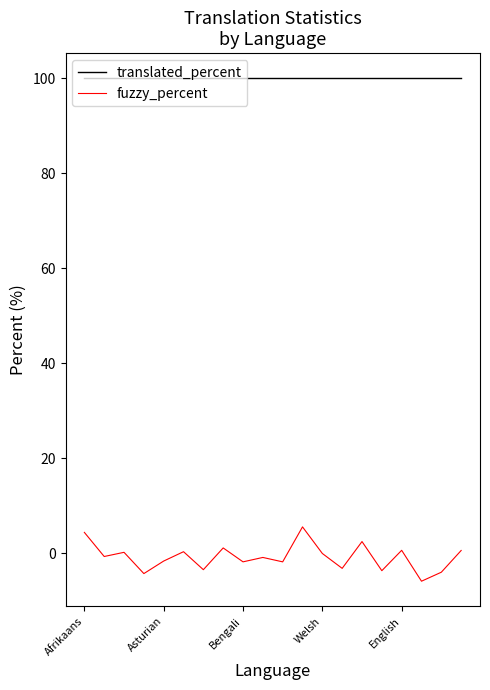

True or false: fuzzy_percent and translated_percent intersect in this chart.

False